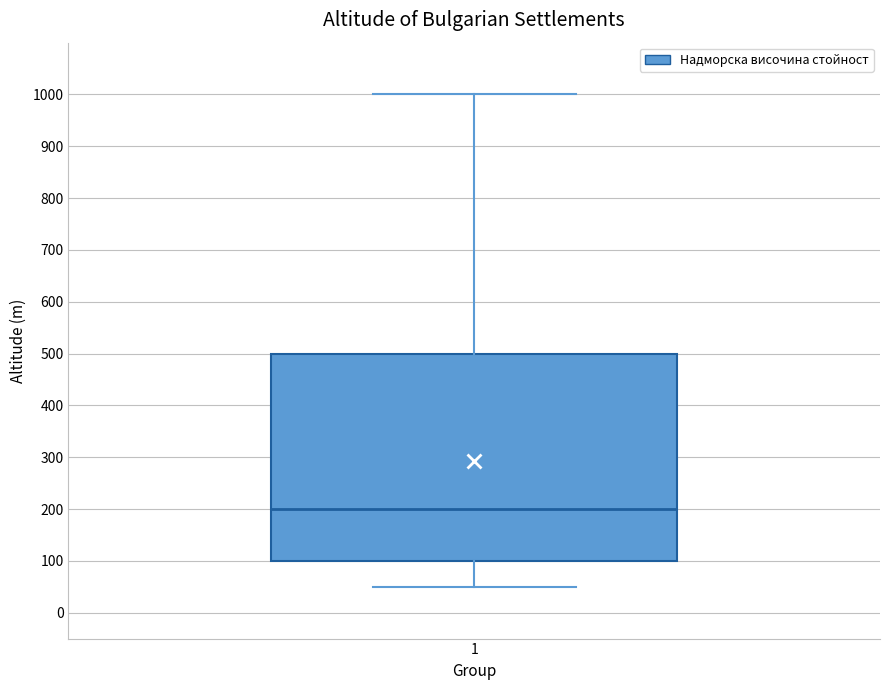

Transcribe this box plot: give where the median line is, the range the box spans, and where the two whiskers end, as read against the y-axis. The values are not printed on the chart, so give them approximately, as read against the axis.

median 200, box 100 to 500, whiskers 50 to 1000